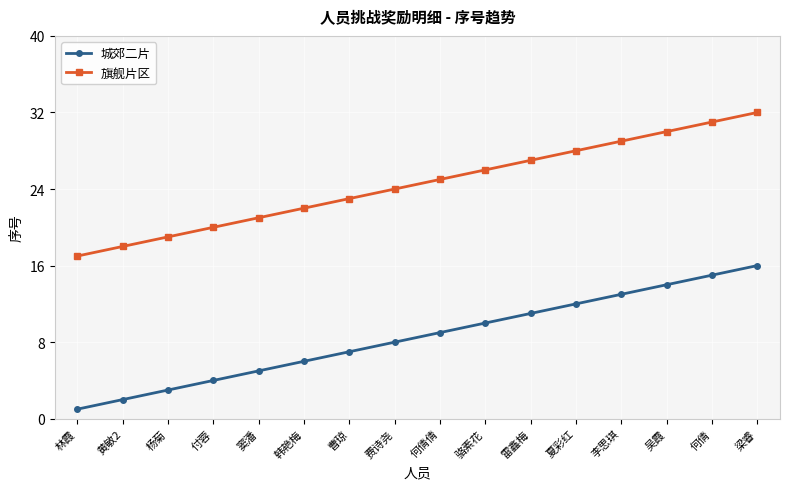

Is the value of 旗舰片区 at 雷鑫梅 greater than the value of 城郊二片 at 林霞?

Yes